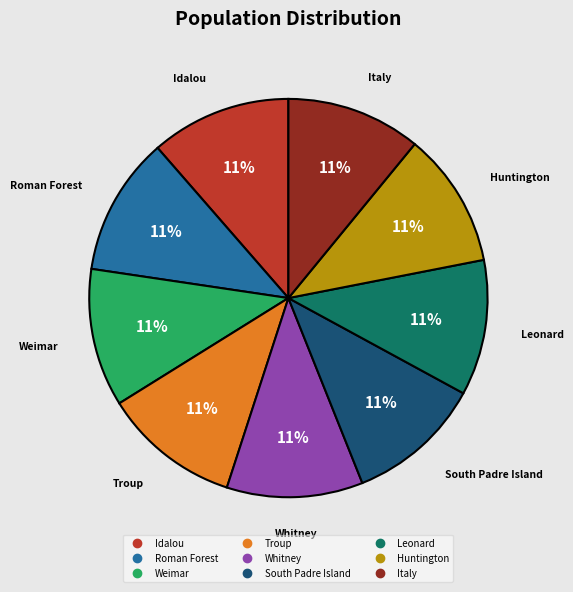

Approximately how many times larger is the value at South Padre Island compared to Leonard?

1.0